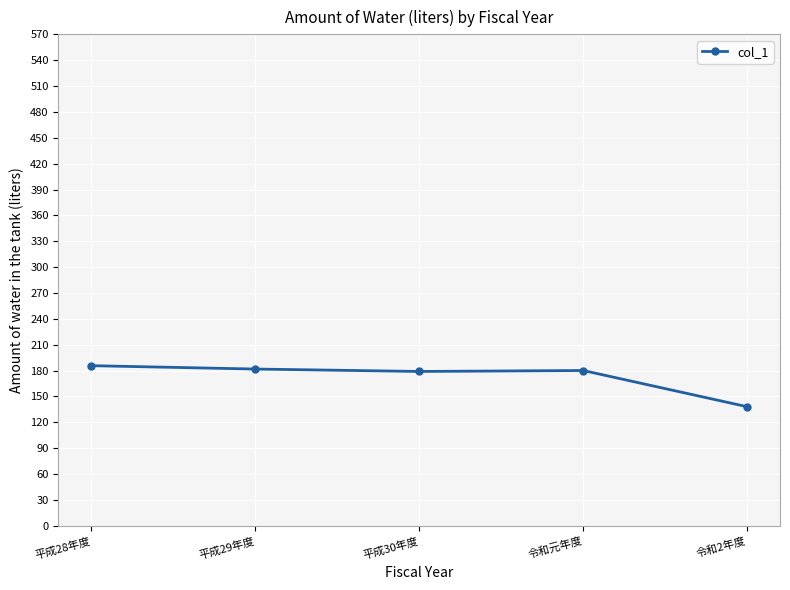

True or false: the data has more than 0 interior local peaks.

True